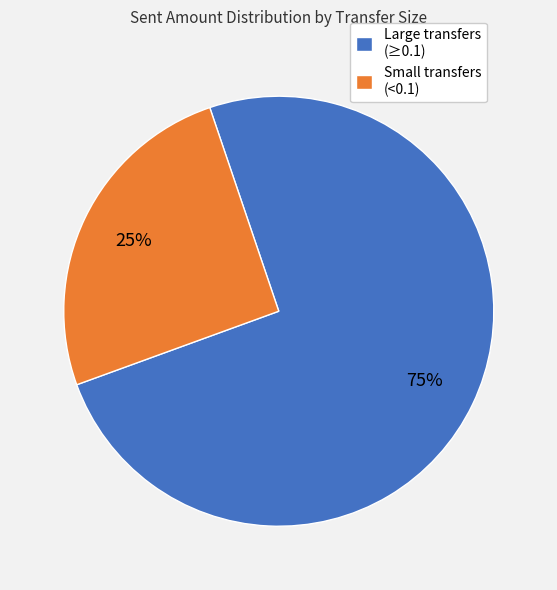

To the nearest percent, what is the combined percentage of Large transfers (≥0.1) and Small transfers (<0.1)?

100%